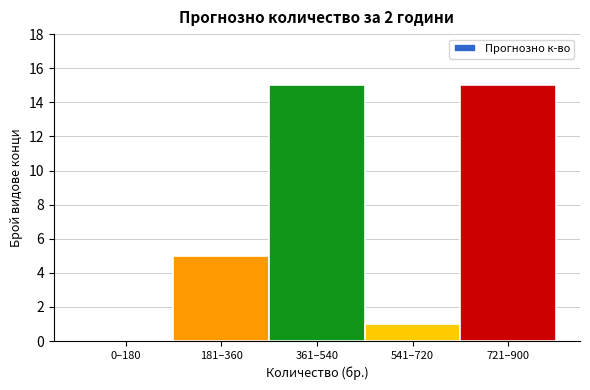

Reading right to left, list all the values displayed in this chart.

721–900=15	541–720=1	361–540=15	181–360=5	0–180=0